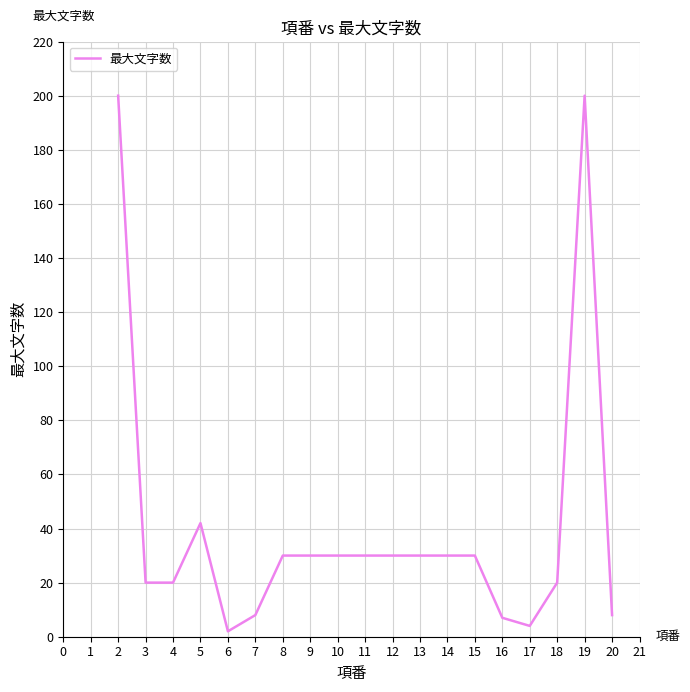

Read the value at 16, to the nearest 10.

10